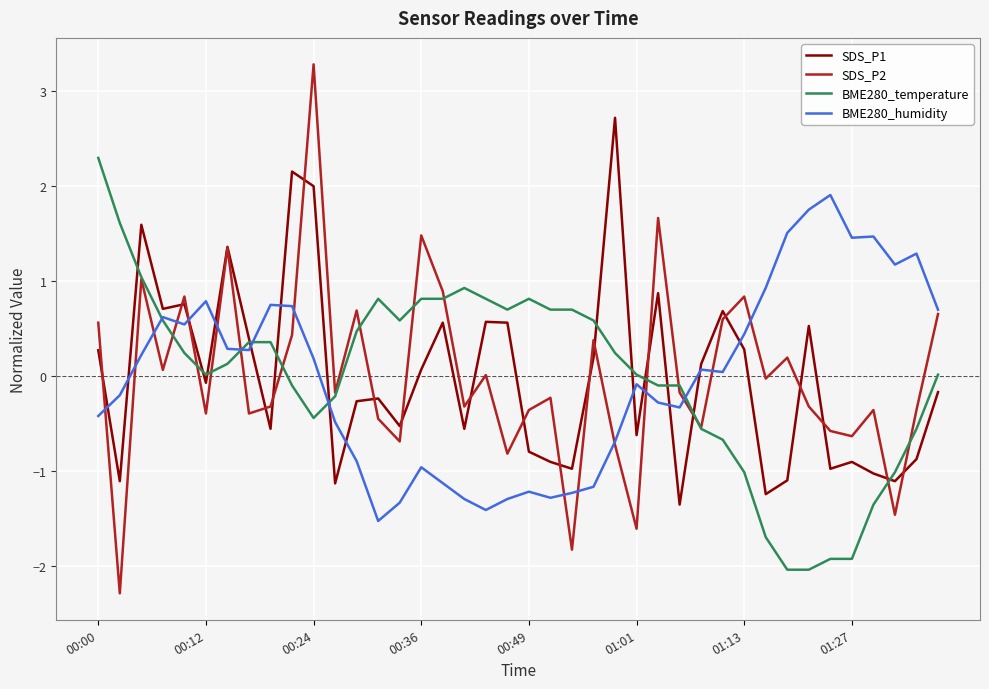

Which series has the widest spread of values?

SDS_P2